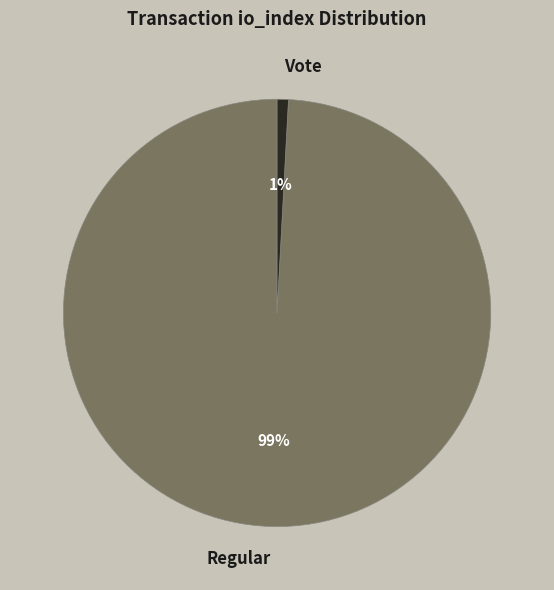

To the nearest percent, what percentage of the pie is Vote?

1%